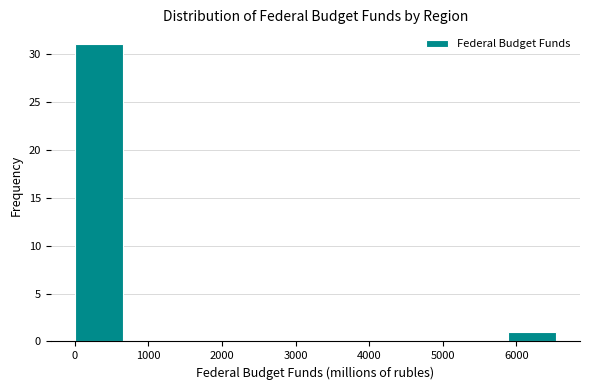

Reading left to right, transcribe this chart: for each bar, give the range it covers on the x-axis and its height. Neither the bar edges nor the heights are printed on the chart, so give them approximately, as read against the axes.

0 to 700: 31
700 to 1300: 0
1300 to 2000: 0
2000 to 2600: 0
2600 to 3300: 0
3300 to 3900: 0
3900 to 4600: 0
4600 to 5200: 0
5200 to 5900: 0
5900 to 6500: 1